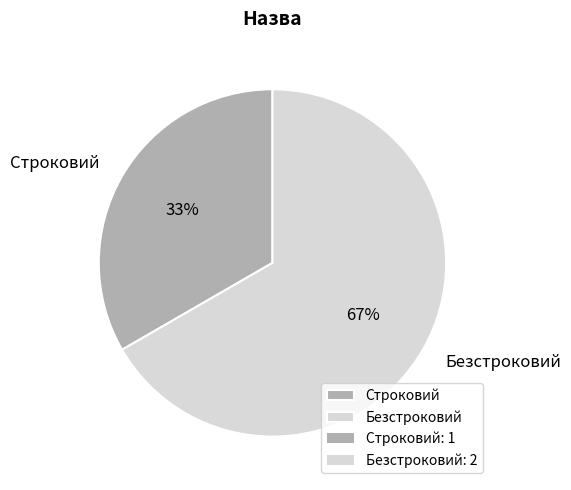

Approximately how many times larger is the value at Строковий compared to Безстроковий?

0.5